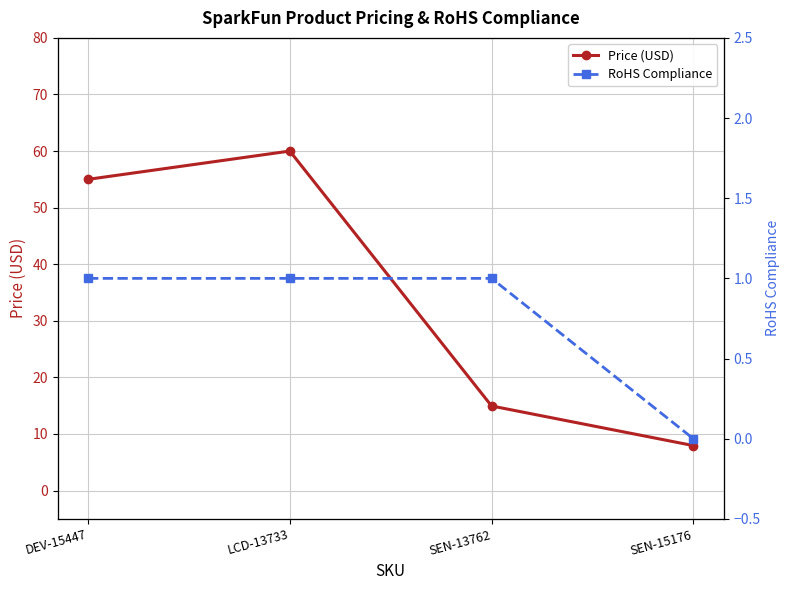

Reading left to right, what are all the values shown in this chart?

Price (USD): DEV-15447=55.0	LCD-13733=60.0	SEN-13762=14.9	SEN-15176=8.0
RoHS Compliance: DEV-15447=1.0	LCD-13733=1.0	SEN-13762=1.0	SEN-15176=0.0